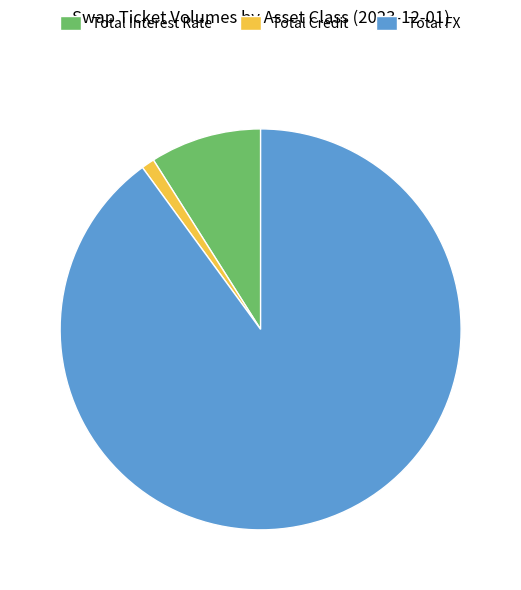

Is there any slice that represents more than half of the pie?

Yes